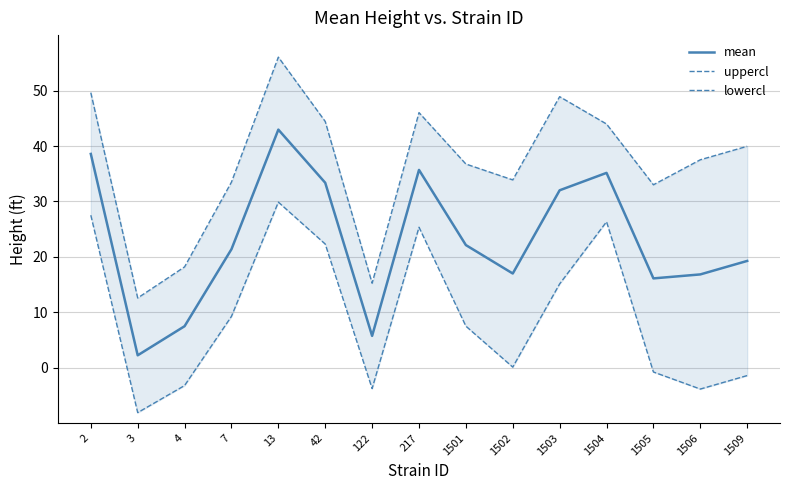

What is the average value of the uppercl series?

36.6